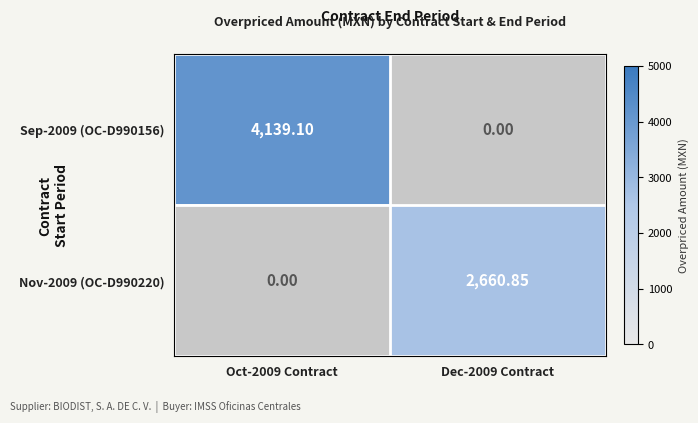

At which category is the sum across all series the highest?

Oct-2009 Contract